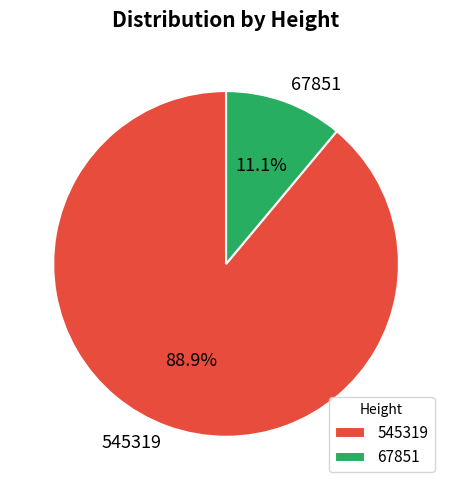

True or false: 545319 accounts for 76% of the total.

False